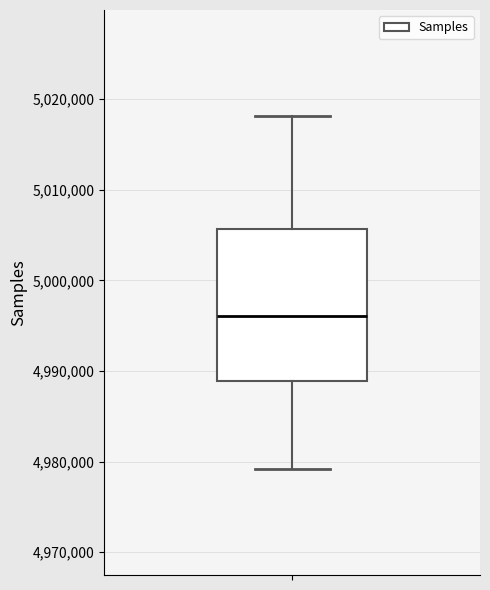

Read this box plot against the y-axis: the position of the median line, the range covered by the box, and the ends of both whiskers. The values are not printed on the chart, so give them approximately, as read against the axis.

median 4996000, box 4989000 to 5006000, whiskers 4979000 to 5018000